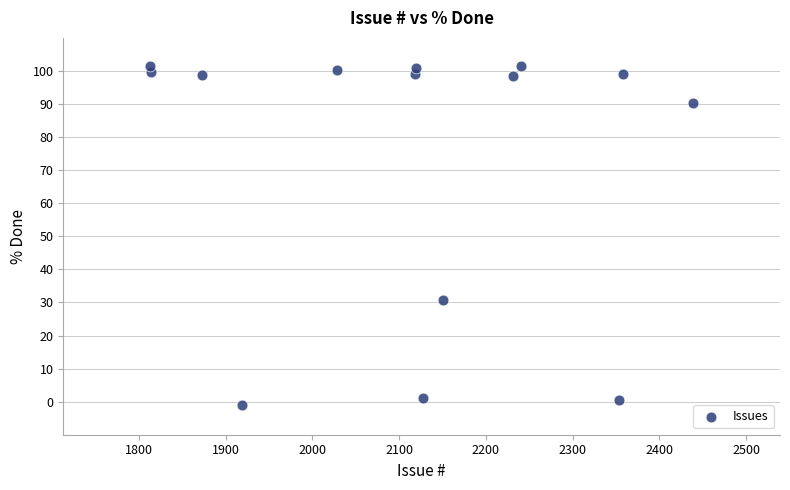

What Y value in the scatter plot is closest to 50?

30.7